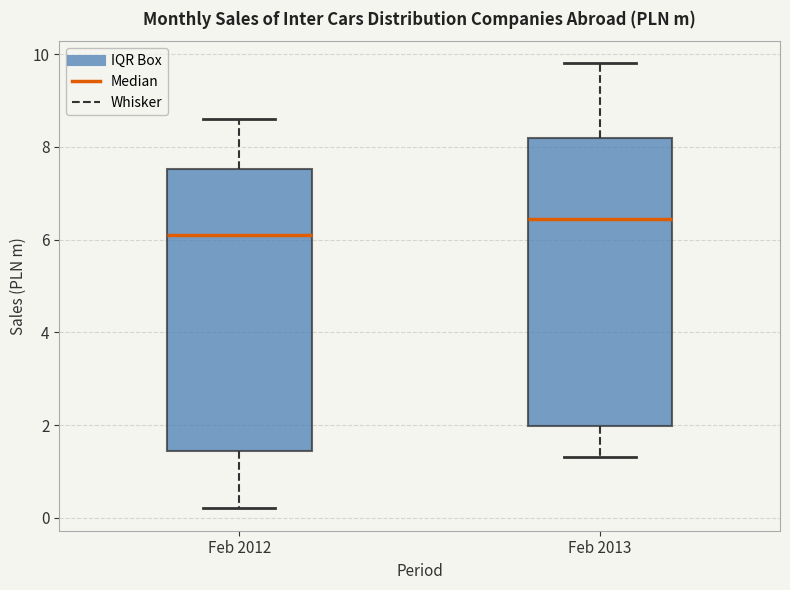

Where is the lower edge of the box for Feb 2012 on the y-axis? The values are not printed on the chart, so give them approximately, as read against the axis.

1.4